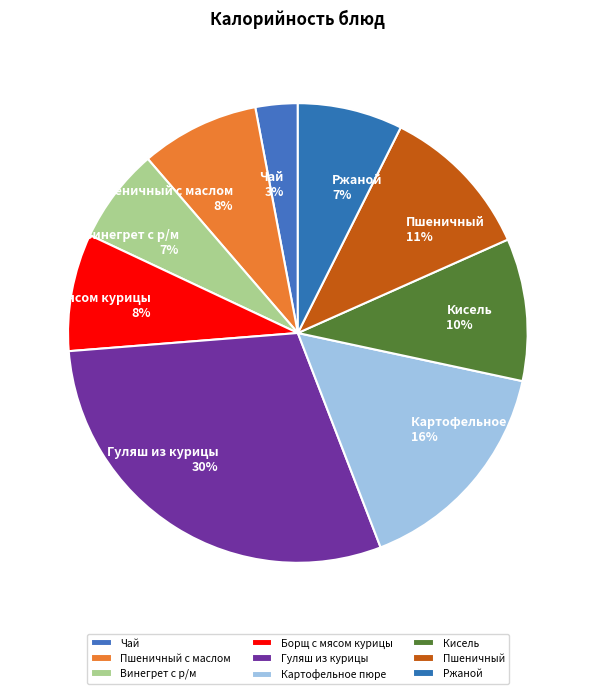

Is it true that Кисель is 10% of the pie?

True